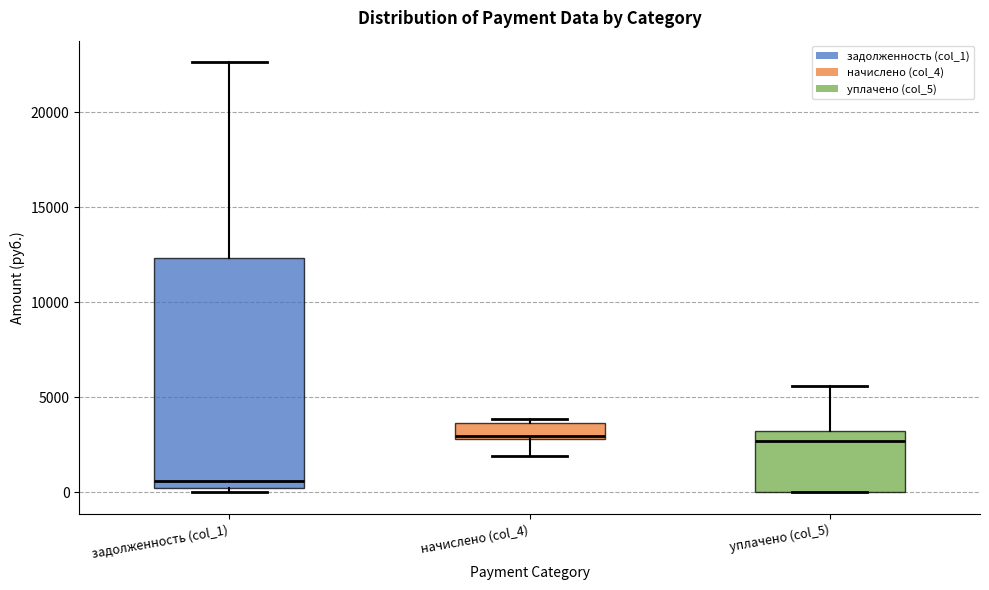

Reading left to right, read every box against the y-axis: the position of its median line, the range the box covers, and the ends of its whiskers. The values are not printed on the chart, so give them approximately, as read against the axis.

задолженность (col_1): median 500, box 0 to 12500, whiskers 0 (just below the box's lower edge) to 22500
начислено (col_4): median 3000 (just above the box's lower edge), box 3000 to 3500, whiskers 2000 to 4000
уплачено (col_5): median 2500, box 0 to 3000, whiskers 0 to 5500